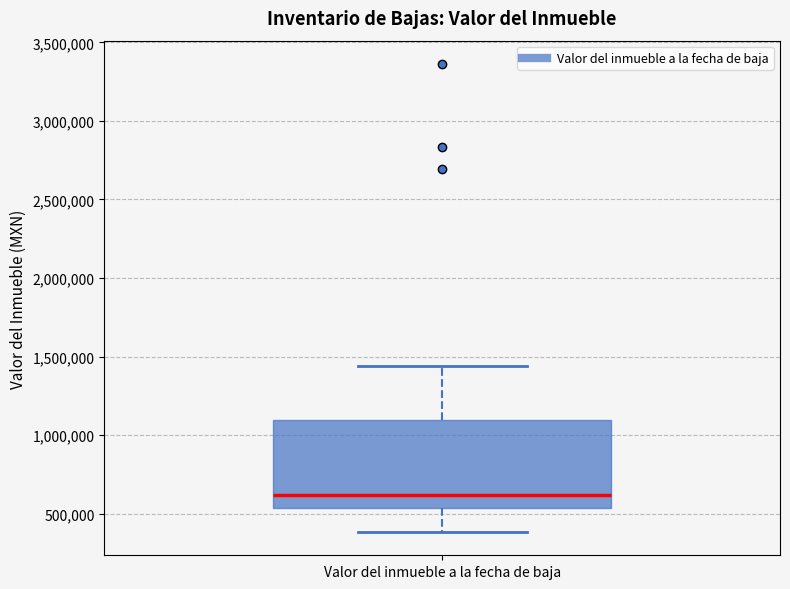

Read this box plot against the y-axis: the position of the median line, the range covered by the box, and the ends of both whiskers. The values are not printed on the chart, so give them approximately, as read against the axis.

median 600000, box 550000 to 1100000, whiskers 400000 to 1450000